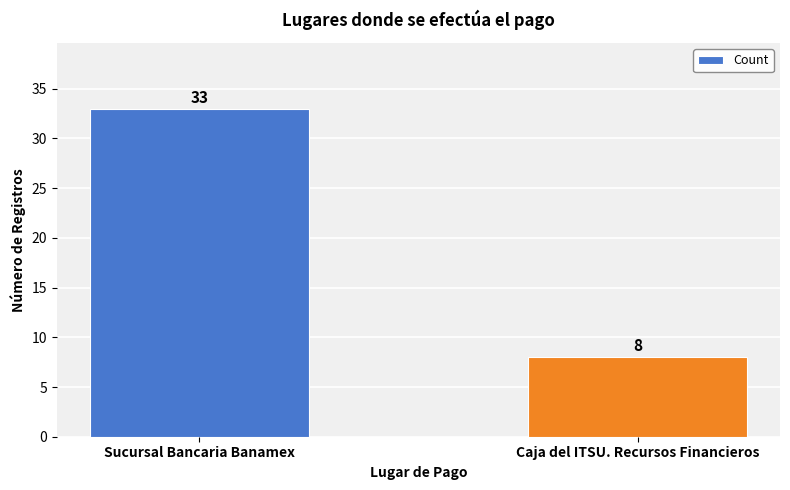

Rank the categories by value from highest to lowest.

Sucursal Bancaria Banamex, Caja del ITSU. Recursos Financieros